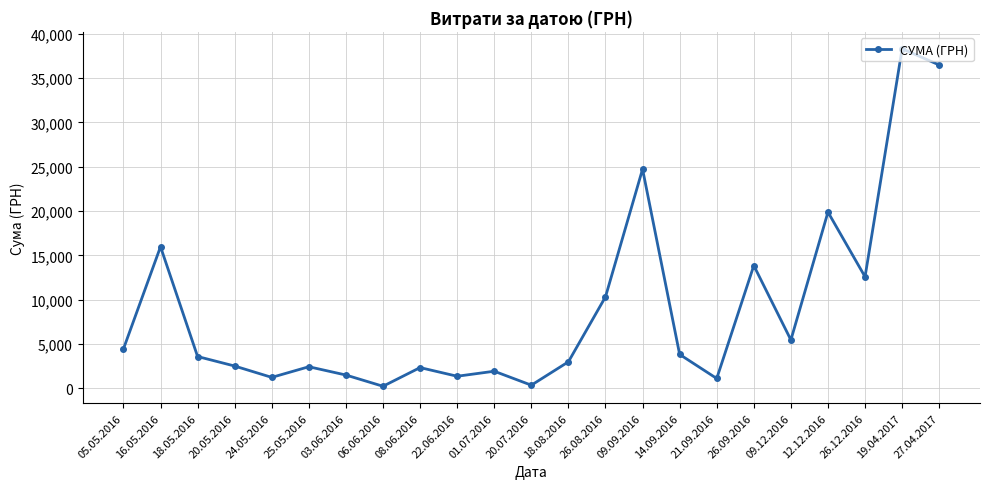

At which label is the value closest to 19281?

12.12.2016